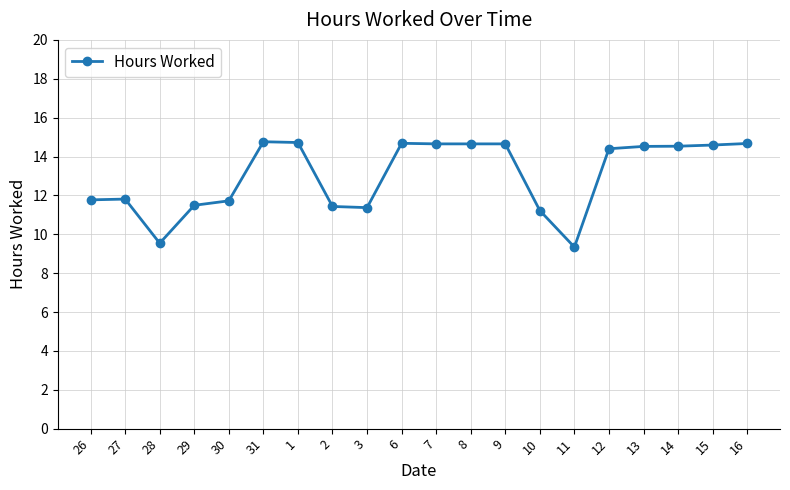

What is the label of the 4th point from the right?

13